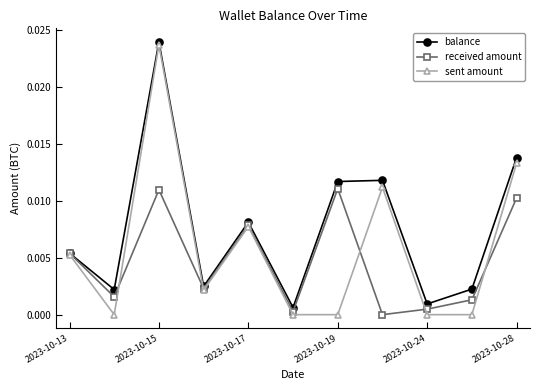

How many interior local peaks does the received amount series have?

3